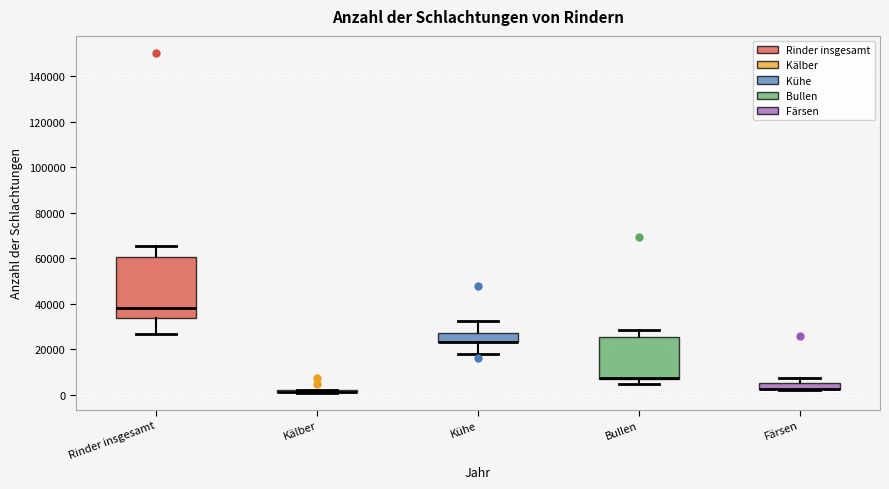

Where is the lower edge of the box for Kühe on the y-axis? The values are not printed on the chart, so give them approximately, as read against the axis.

24000